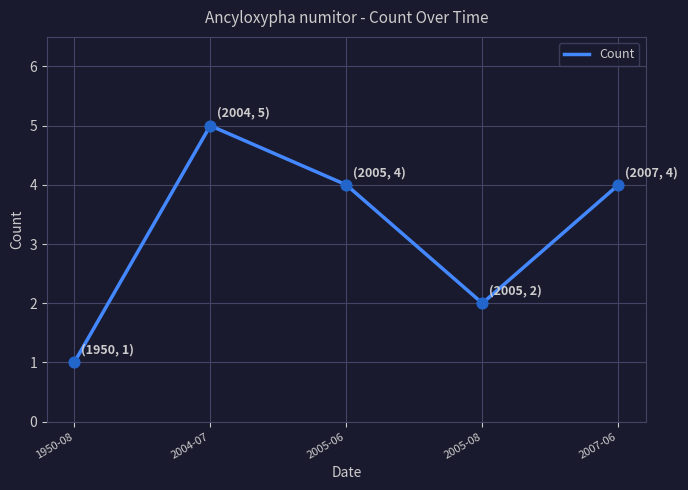

What is the ratio of the value at 2005-08 to the value at 1950-08?

2.0